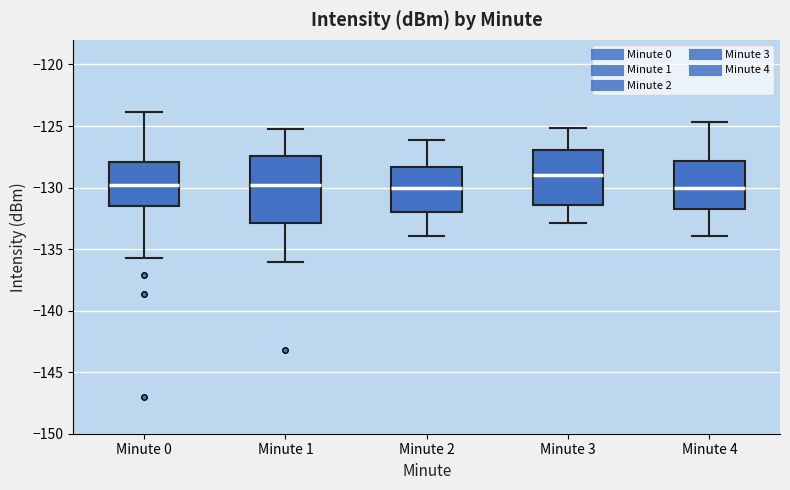

Where does the median line of the box for Minute 4 sit on the y-axis? The values are not printed on the chart, so give them approximately, as read against the axis.

-130.0